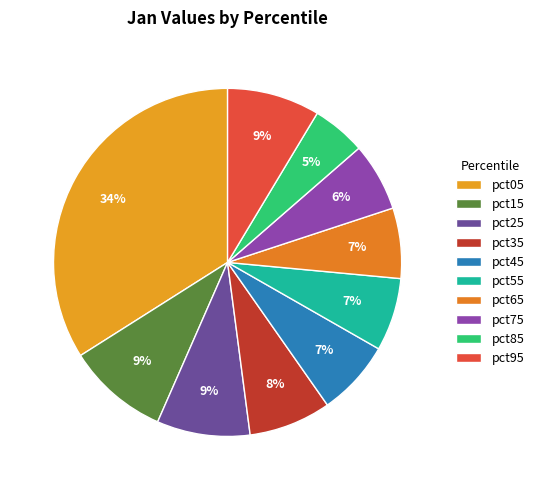

Rank the categories by value from highest to lowest.

pct05, pct15, pct25, pct95, pct35, pct45, pct55, pct65, pct75, pct85